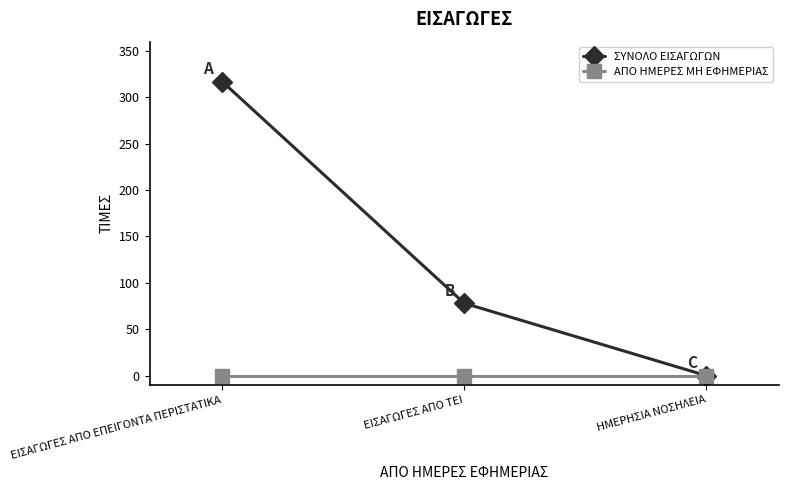

Reading right to left, what are all the values shown in this chart?

ΣΥΝΟΛΟ ΕΙΣΑΓΩΓΩΝ: ΗΜΕΡΗΣΙΑ ΝΟΣΗΛΕΙΑ=0	ΕΙΣΑΓΩΓΕΣ ΑΠΟ ΤΕΙ=78	ΕΙΣΑΓΩΓΕΣ ΑΠΟ ΕΠΕΙΓΟΝΤΑ ΠΕΡΙΣΤΑΤΙΚΑ=317
ΑΠΟ ΗΜΕΡΕΣ ΜΗ ΕΦΗΜΕΡΙΑΣ: ΗΜΕΡΗΣΙΑ ΝΟΣΗΛΕΙΑ=0	ΕΙΣΑΓΩΓΕΣ ΑΠΟ ΤΕΙ=0	ΕΙΣΑΓΩΓΕΣ ΑΠΟ ΕΠΕΙΓΟΝΤΑ ΠΕΡΙΣΤΑΤΙΚΑ=0